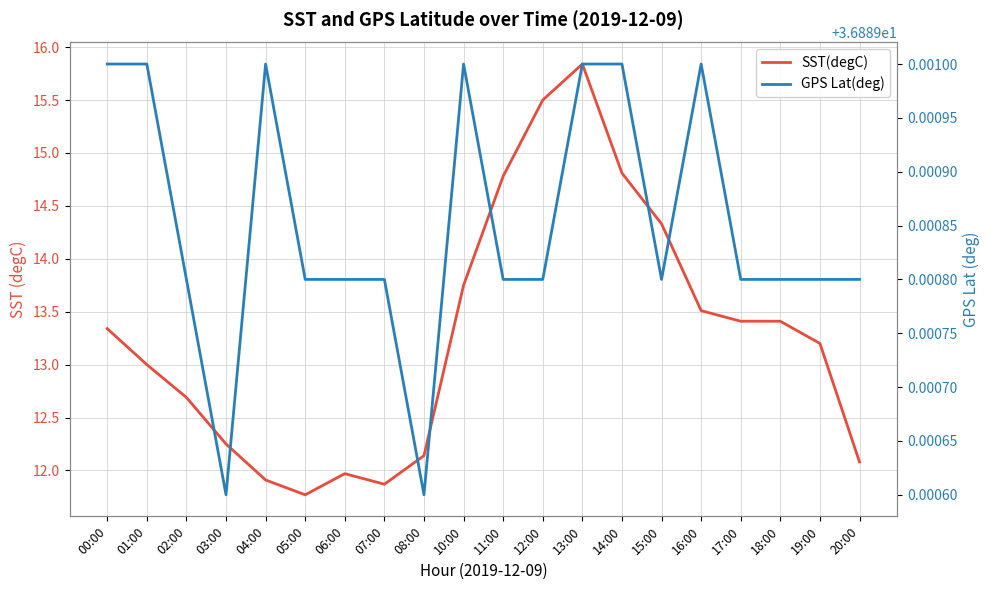

At which label does SST(degC) reach its peak?

13:00